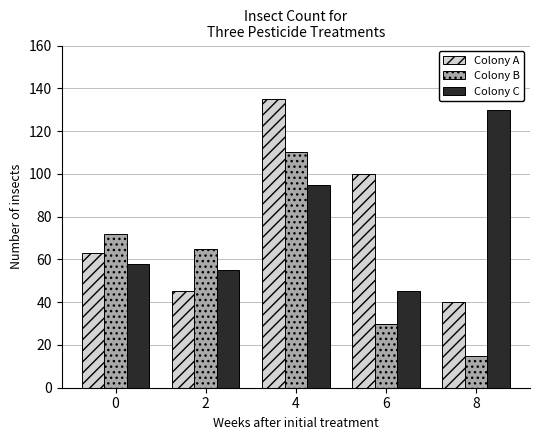

What is the total value across all series at 8?

185